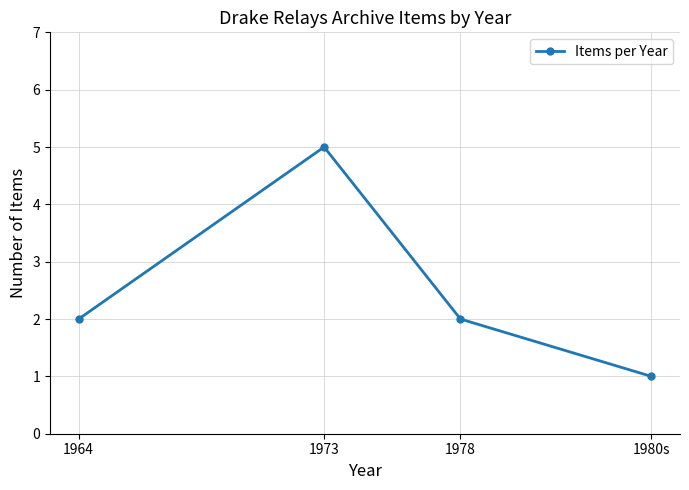

Approximately how many times larger is the value at 1973 compared to 1978?

2.5